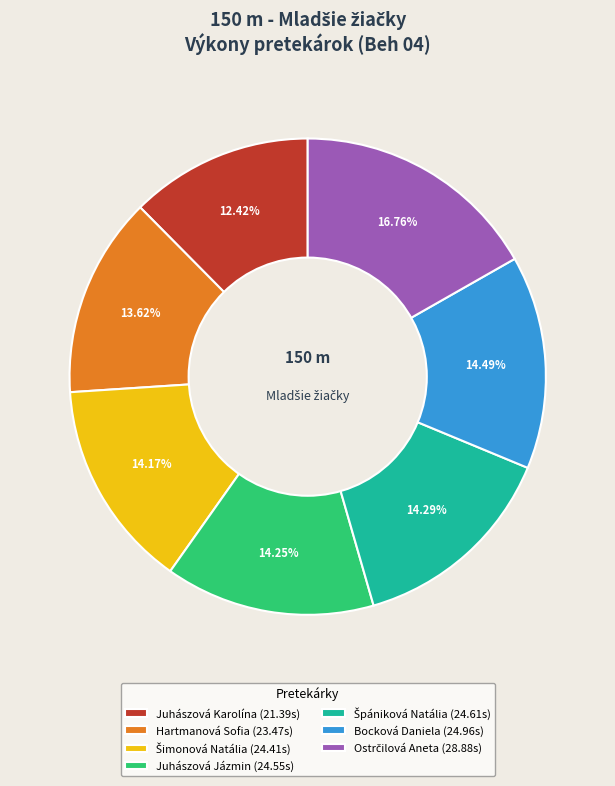

Which slice is the smallest?

Juhászová Karolína